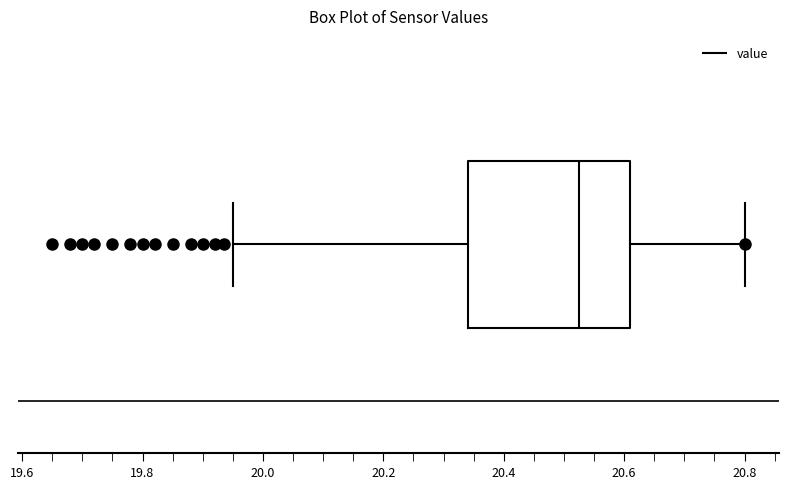

Transcribe this box plot: give where the median line is, the range the box spans, and where the two whiskers end, as read against the x-axis. The values are not printed on the chart, so give them approximately, as read against the axis.

median 20.52, box 20.34 to 20.62, whiskers 19.96 to 20.80